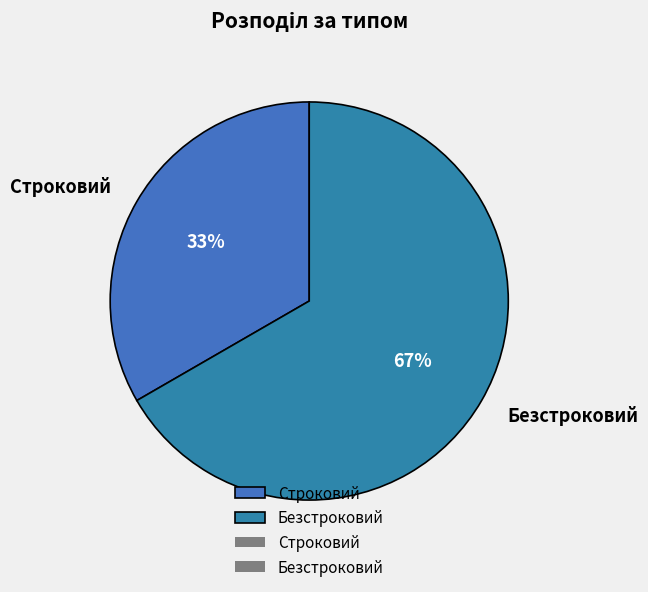

Which category has the biggest portion of the pie?

Безстроковий